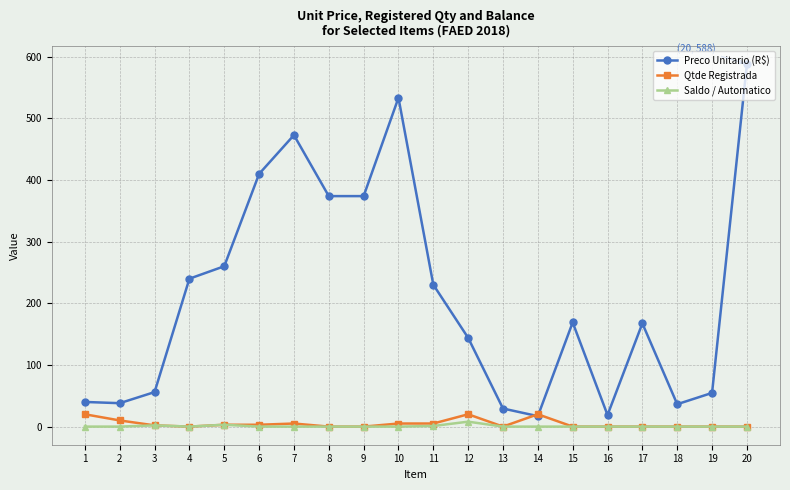

Rank the series by their maximum value, from highest to lowest.

Preco Unitario (R$), Qtde Registrada, Saldo / Automatico